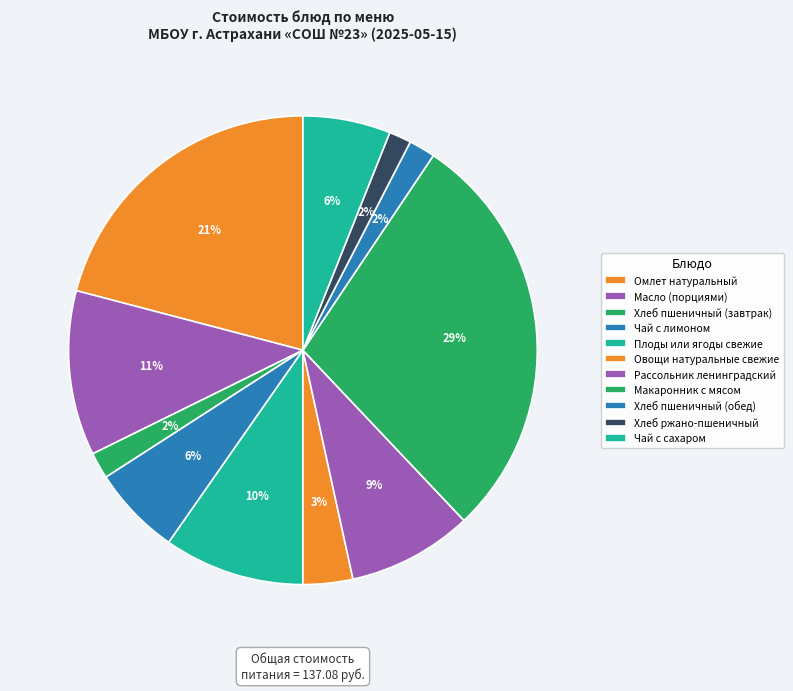

How many slices are in this pie chart?

11